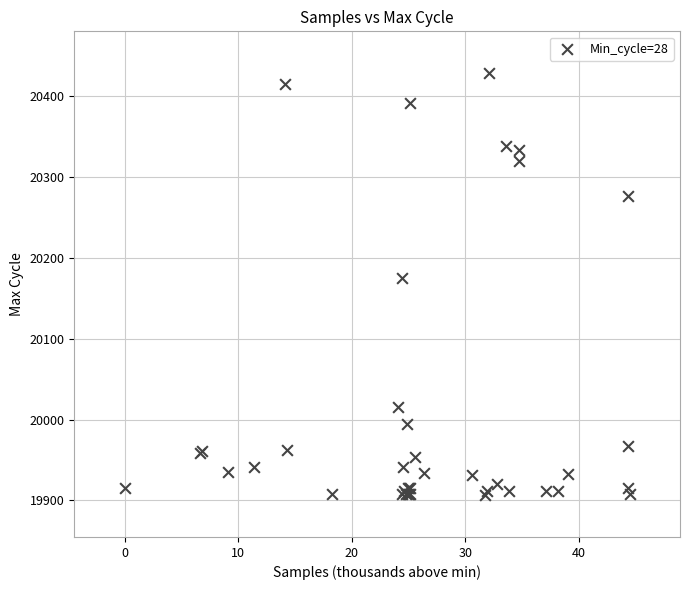

What Y value in the scatter plot is closest to 20167?

20175